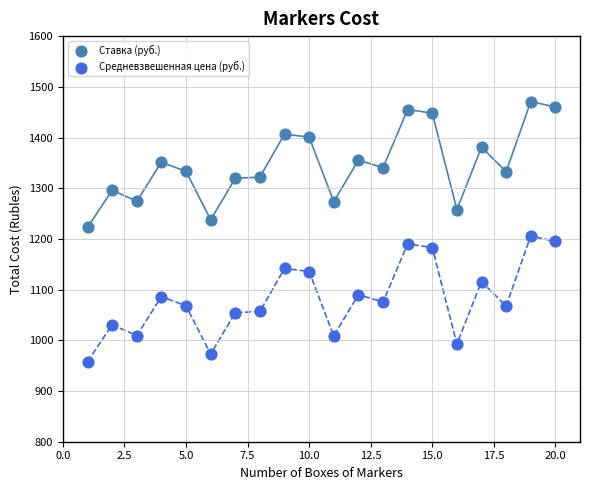

Across all data points, what is the range of Y values (max minus min)?

513.1